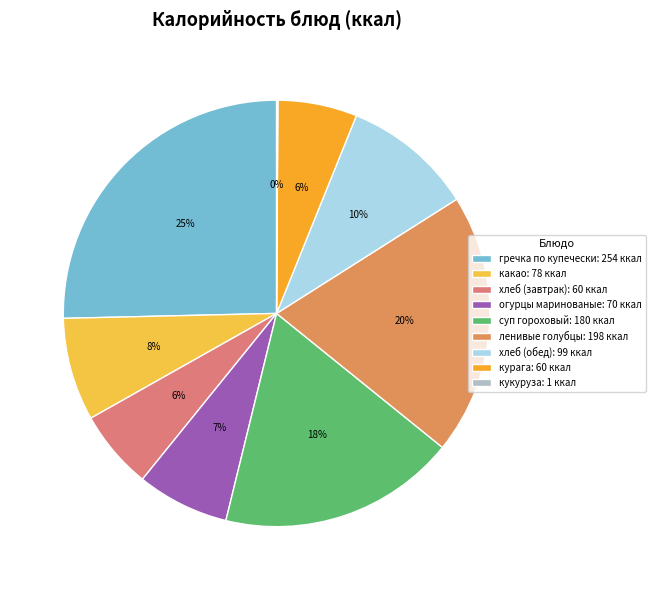

What is the smallest slice in the pie chart?

кукуруза